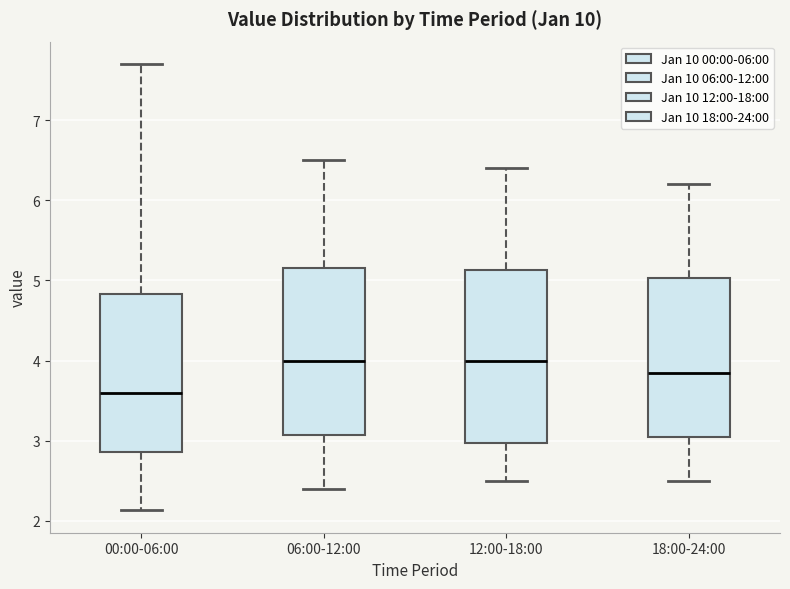

Reading left to right, transcribe this box plot: for each box, give where its median line is, the range the box spans, and where its two whiskers end, as read against the y-axis. The values are not printed on the chart, so give them approximately, as read against the axis.

00:00-06:00: median 3.6, box 2.9 to 4.8, whiskers 2.1 to 7.7
06:00-12:00: median 4.0, box 3.1 to 5.2, whiskers 2.4 to 6.5
12:00-18:00: median 4.0, box 3.0 to 5.1, whiskers 2.5 to 6.4
18:00-24:00: median 3.9, box 3.1 to 5.0, whiskers 2.5 to 6.2